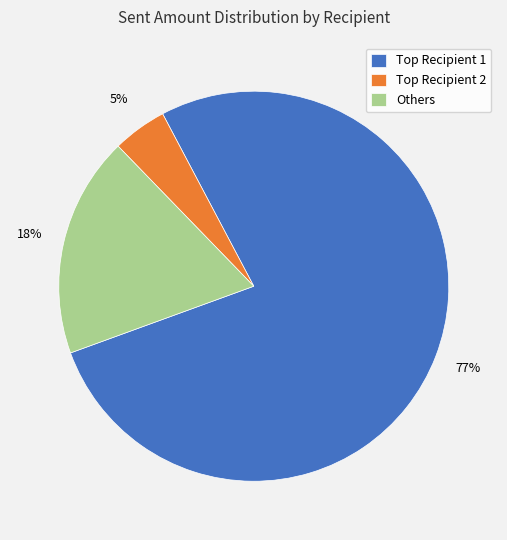

To the nearest percent, what is the average slice percentage?

33%